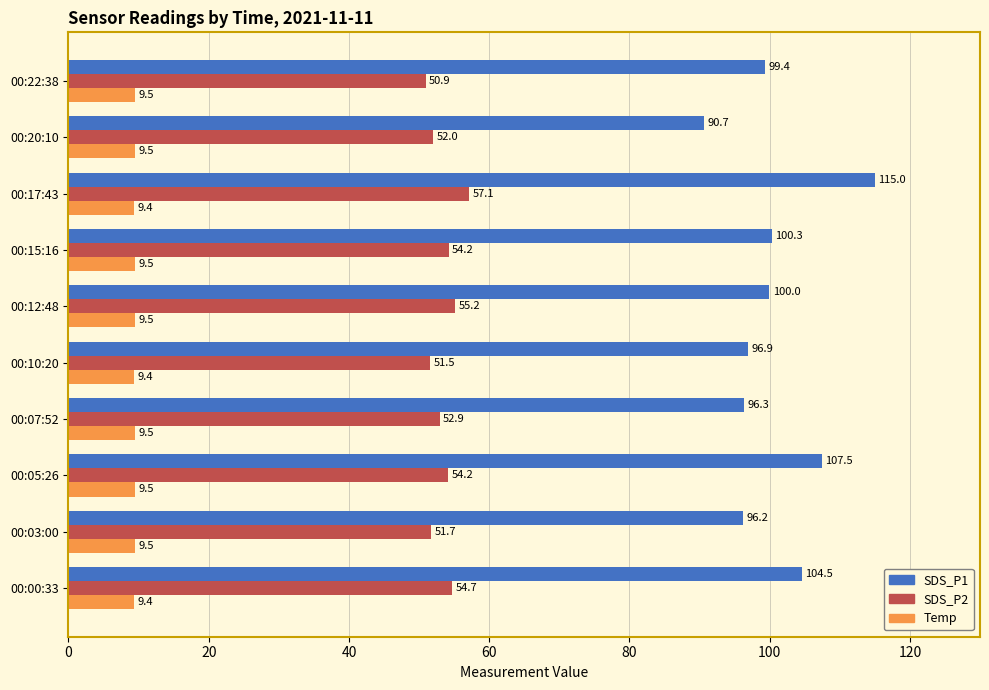

Is it true that SDS_P2 equals 52.9 at 00:07:52?

True